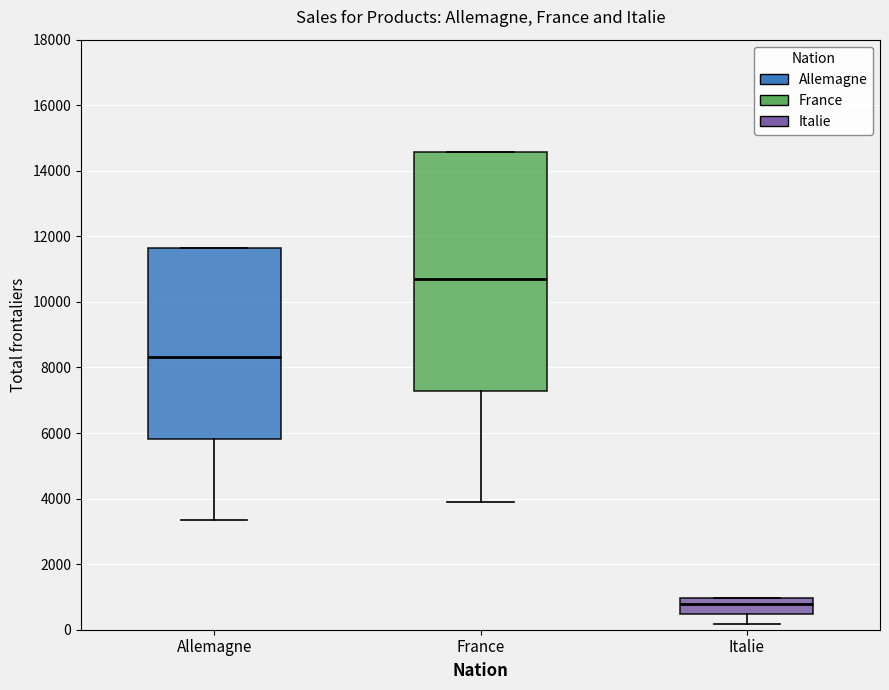

Which box is the tallest, from its lower edge to its upper edge?

France